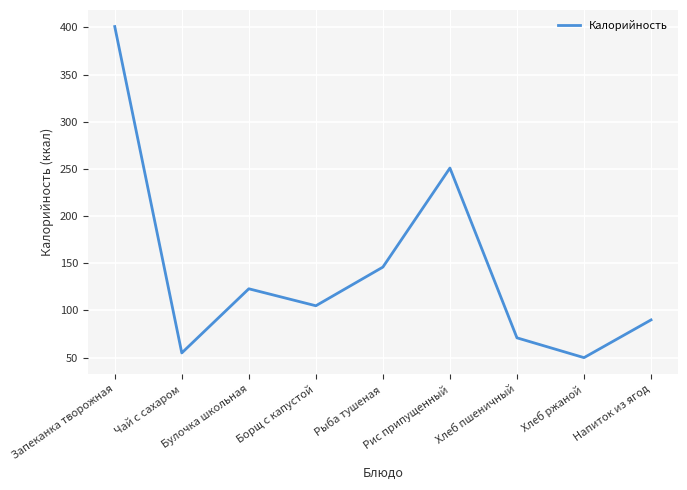

What is the change in value from Рис припущенный to Хлеб ржаной?

-201